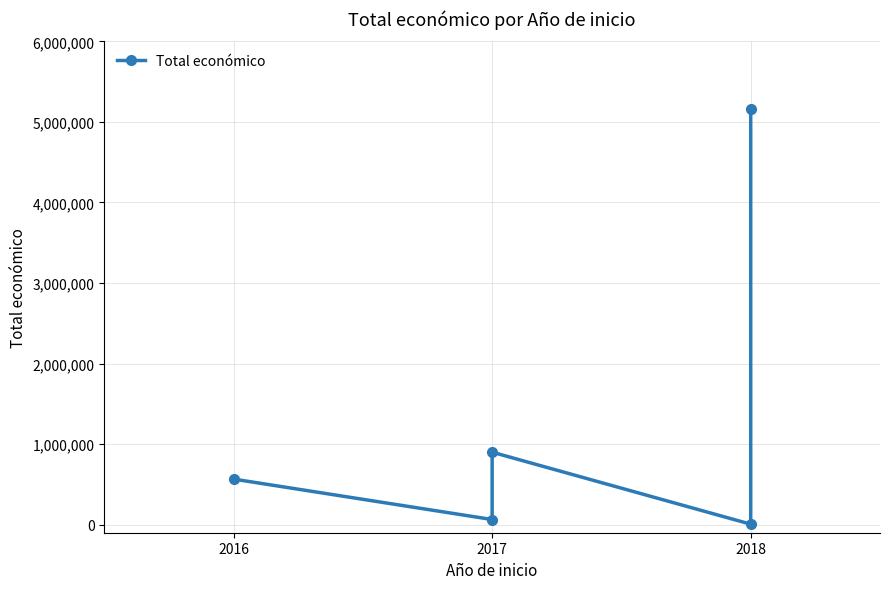

What is the label of the 1st point from the left?

2016